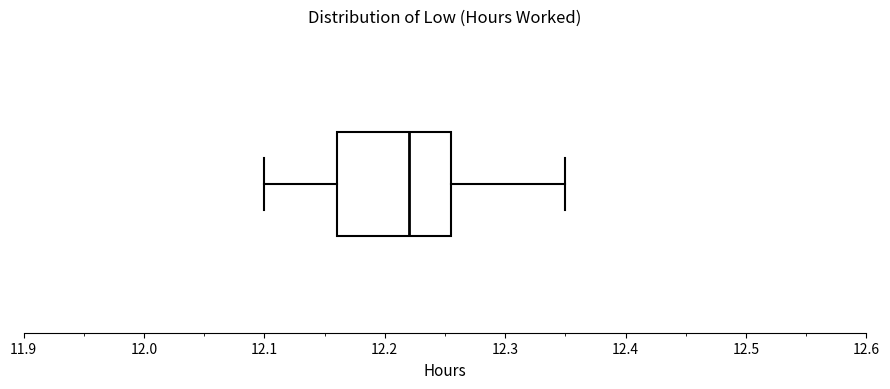

Read this box plot against the x-axis: the position of the median line, the range covered by the box, and the ends of both whiskers. The values are not printed on the chart, so give them approximately, as read against the axis.

median 12.22, box 12.16 to 12.26, whiskers 12.10 to 12.35